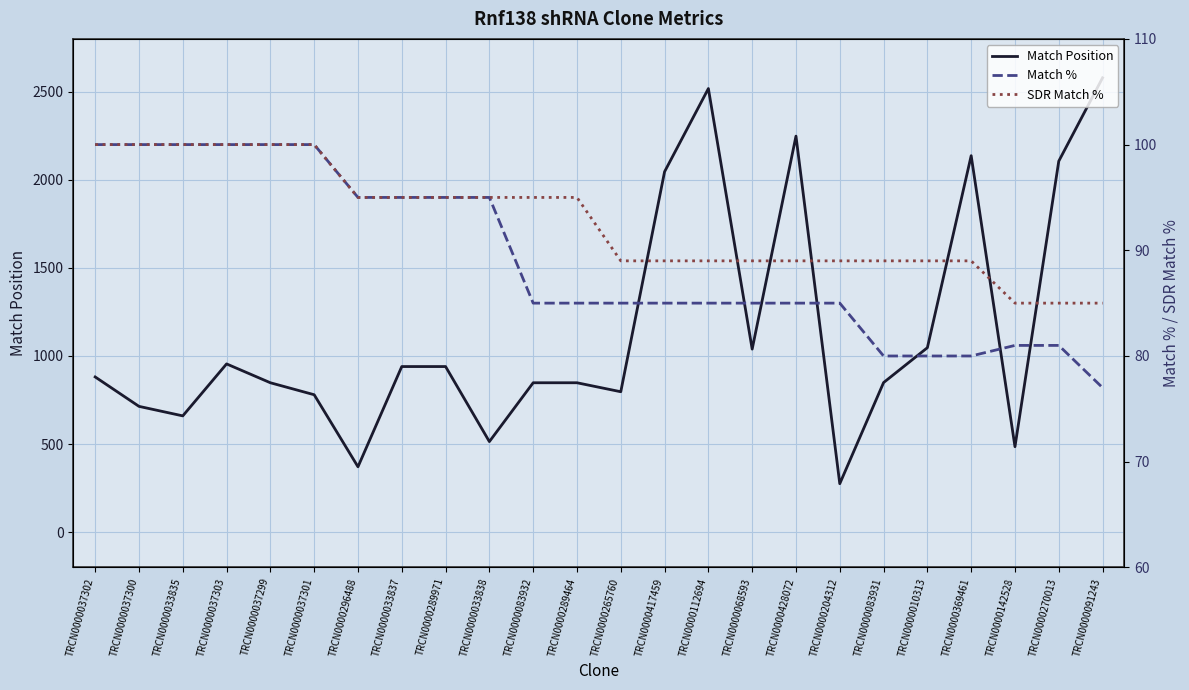

Where does the SDR Match % series first go above 95?

TRCN0000037302